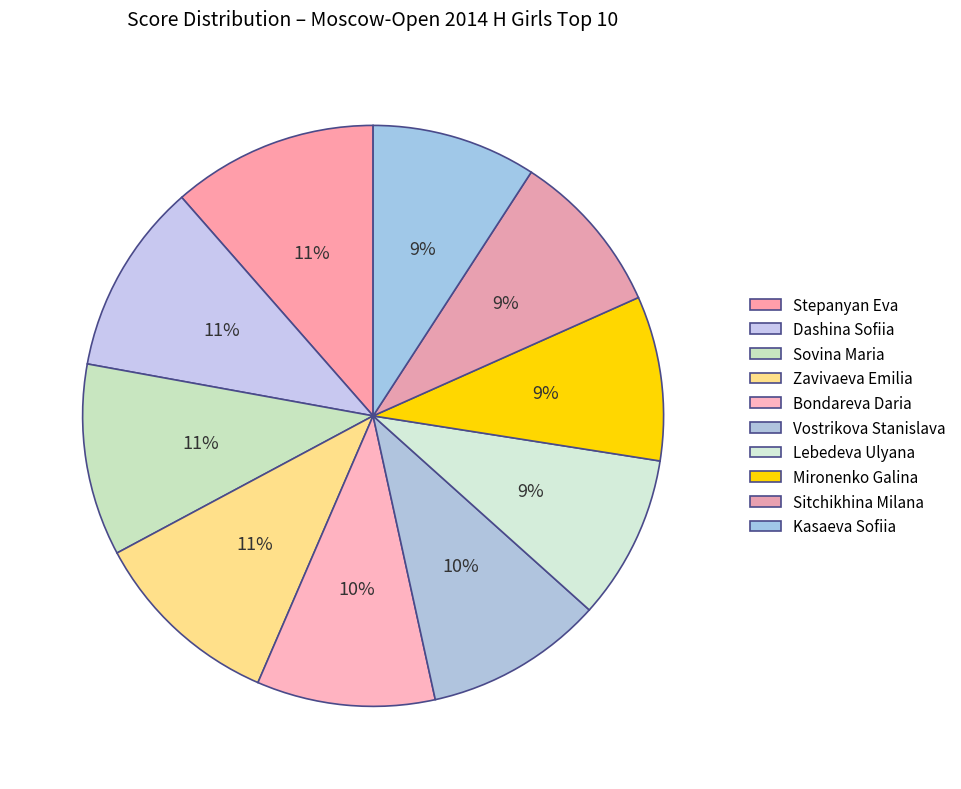

To the nearest percent, what portion does Kasaeva Sofiia represent?

9%